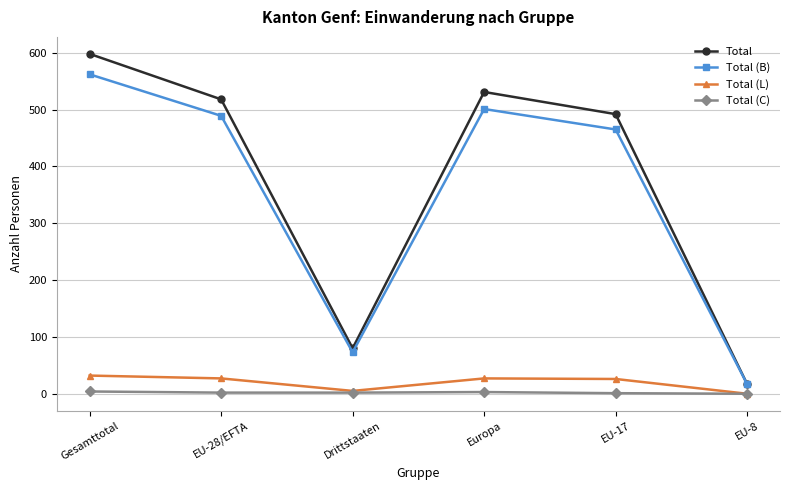

Does the chart display data point markers on the line(s)?

Yes